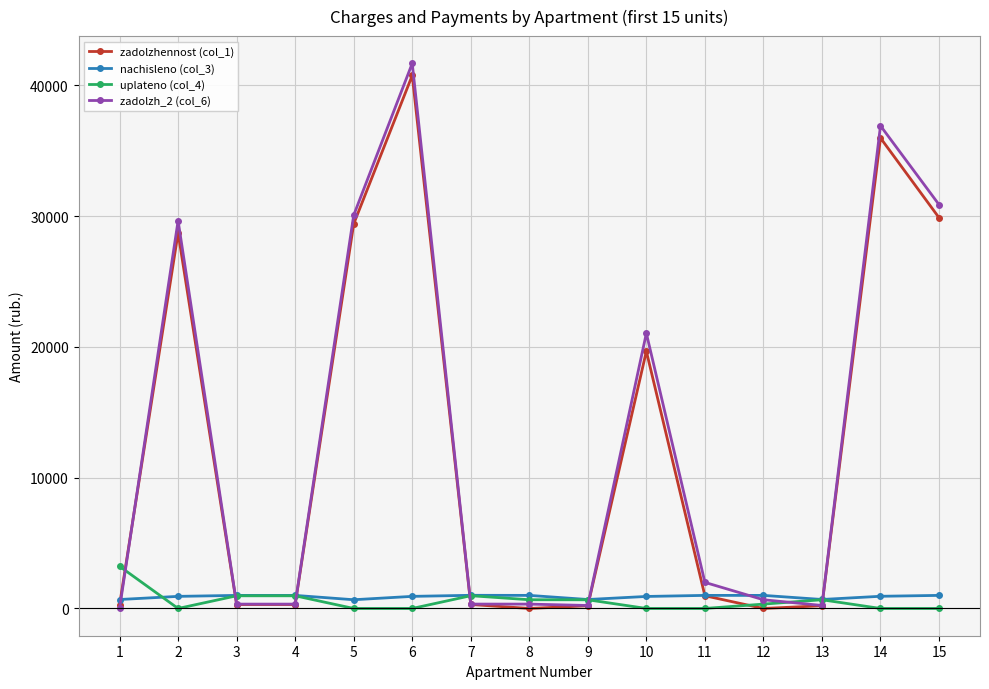

Which series has the largest range (max minus min)?

zadolzh_2 (col_6)